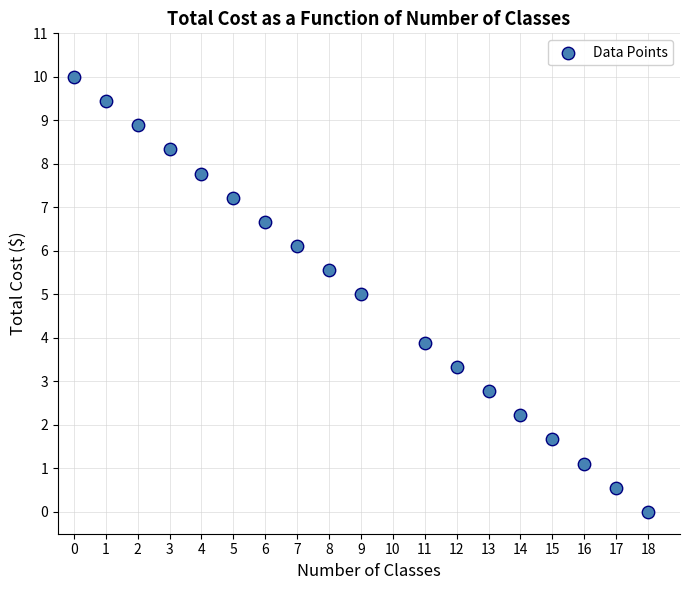

What is the range of Y values (max minus min)?

10.0